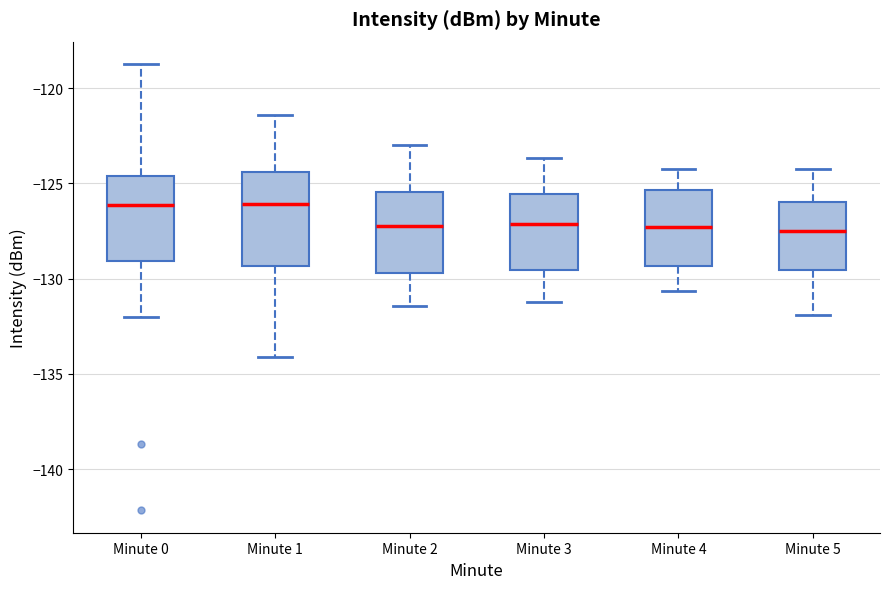

Where is the upper edge of the box for Minute 0 on the y-axis? The values are not printed on the chart, so give them approximately, as read against the axis.

-124.5